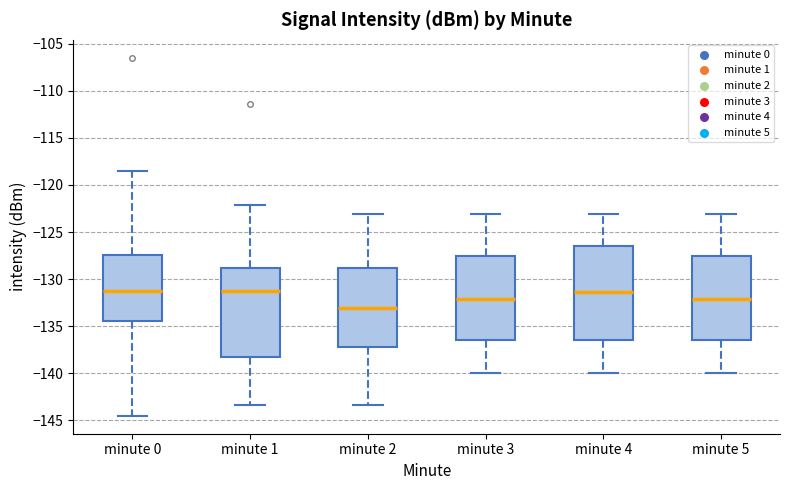

Reading left to right, read every box against the y-axis: the position of its median line, the range the box covers, and the ends of its whiskers. The values are not printed on the chart, so give them approximately, as read against the axis.

minute 0: median -131.0, box -134.5 to -127.5, whiskers -144.5 to -118.5
minute 1: median -131.0, box -138.0 to -129.0, whiskers -143.5 to -122.0
minute 2: median -133.0, box -137.0 to -129.0, whiskers -143.5 to -123.0
minute 3: median -132.0, box -136.5 to -127.5, whiskers -140.0 to -123.0
minute 4: median -131.5, box -136.5 to -126.5, whiskers -140.0 to -123.0
minute 5: median -132.0, box -136.5 to -127.5, whiskers -140.0 to -123.0